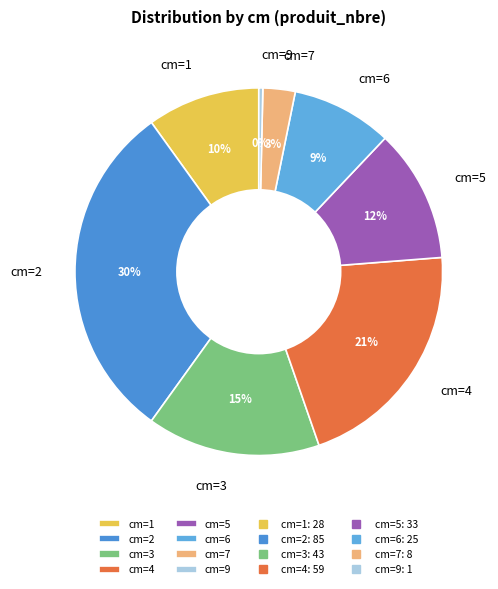

How many slices are in this pie chart?

8